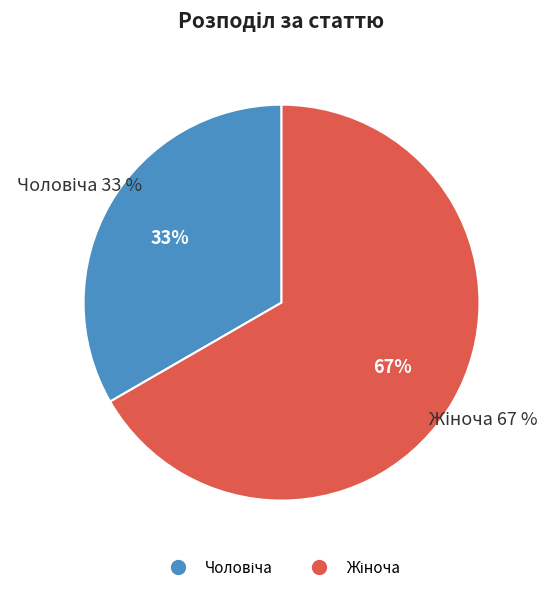

Which slice is the smallest?

Чоловіча